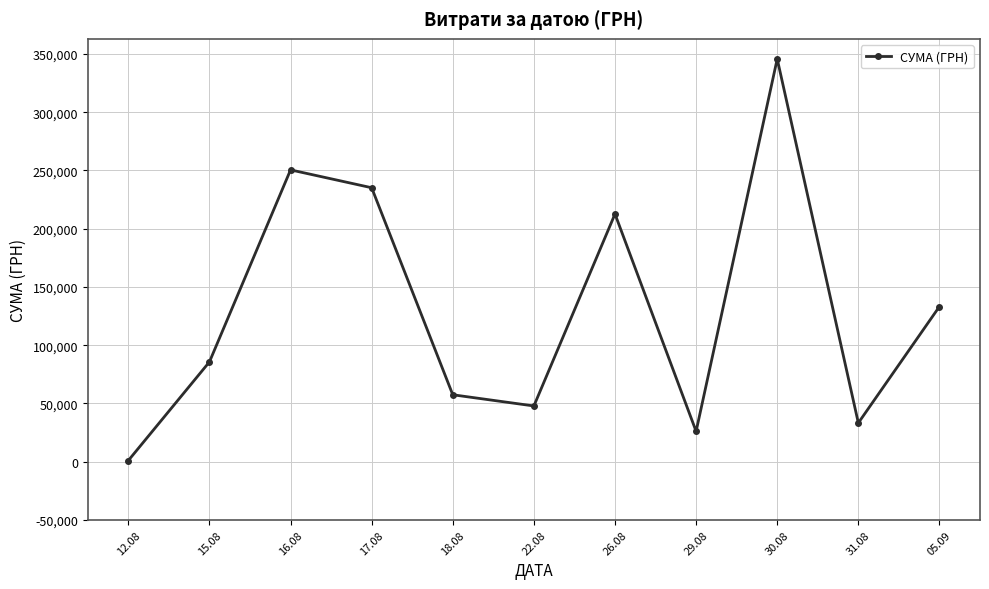

What is the sum of all values?

1428252.1